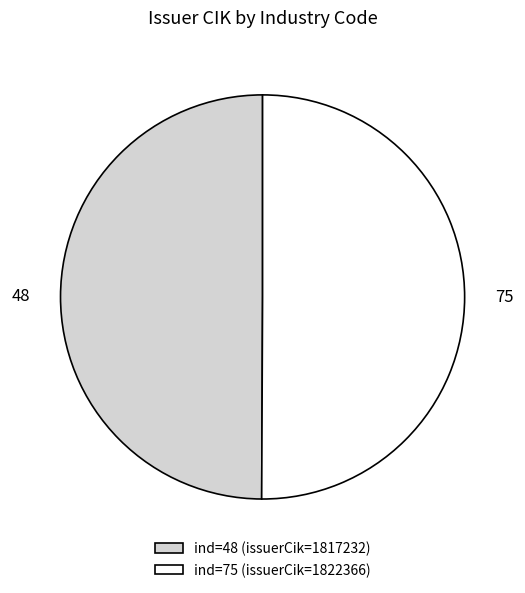

The ind=75 (issuerCik=1822366) slice represents 50% of the pie. True or false?

True